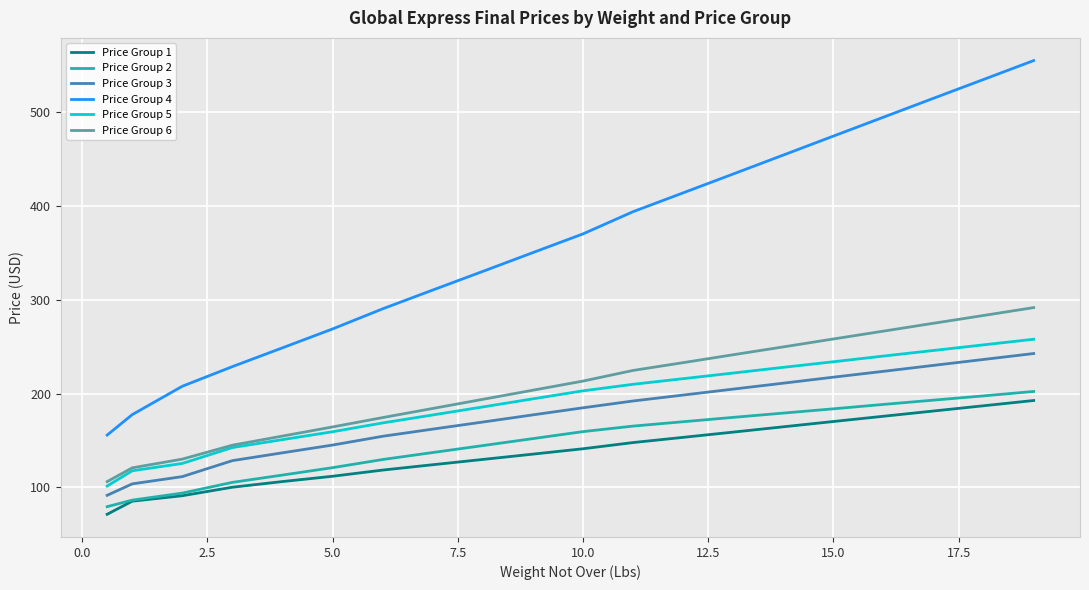

How many distinct data groups are displayed?

6